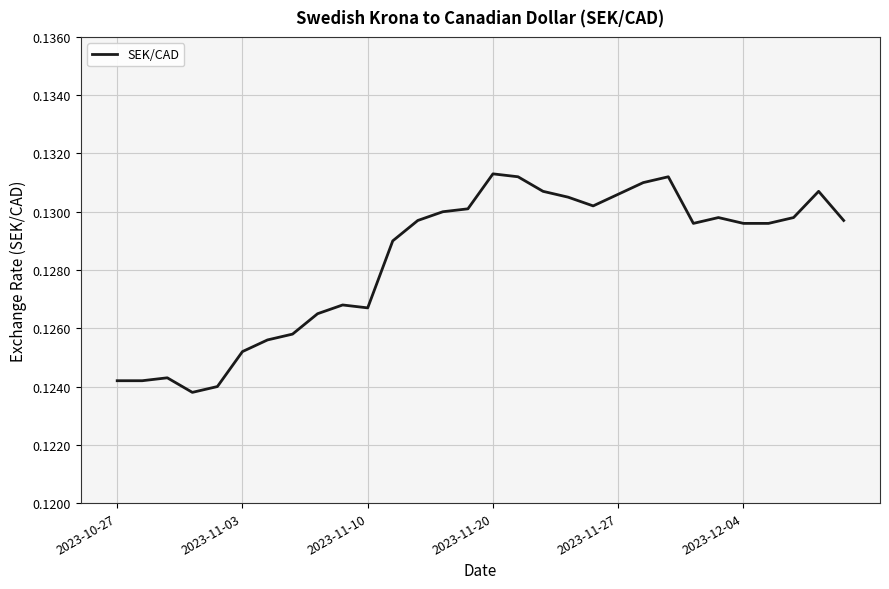

The chart shows a value of 0.2 at 2023-11-20. True or false?

False